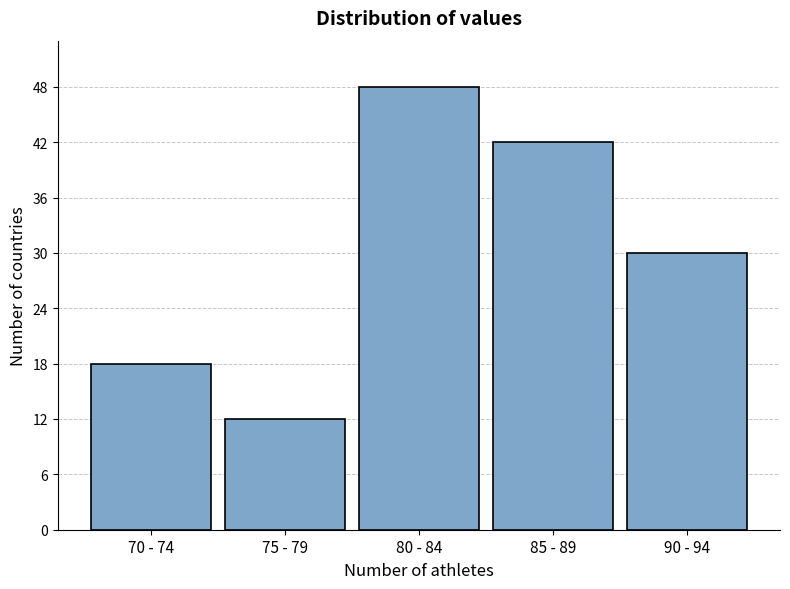

Reading left to right, what are all the values shown in this chart?

70 - 74=18	75 - 79=12	80 - 84=48	85 - 89=42	90 - 94=30